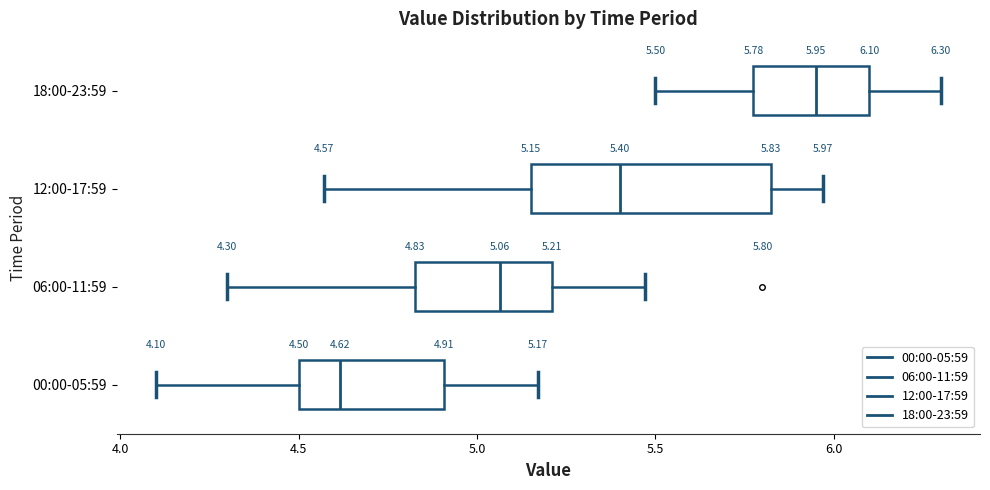

Which box is the widest, from its left edge to its right edge?

12:00-17:59